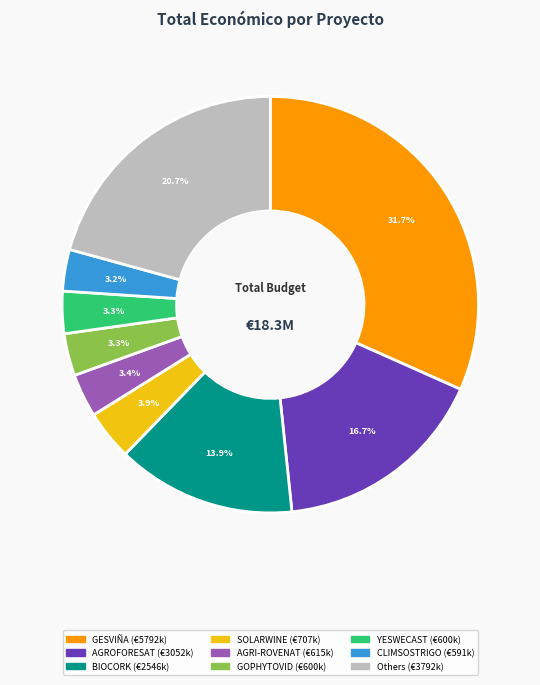

To the nearest percent, what is the average slice percentage?

11%